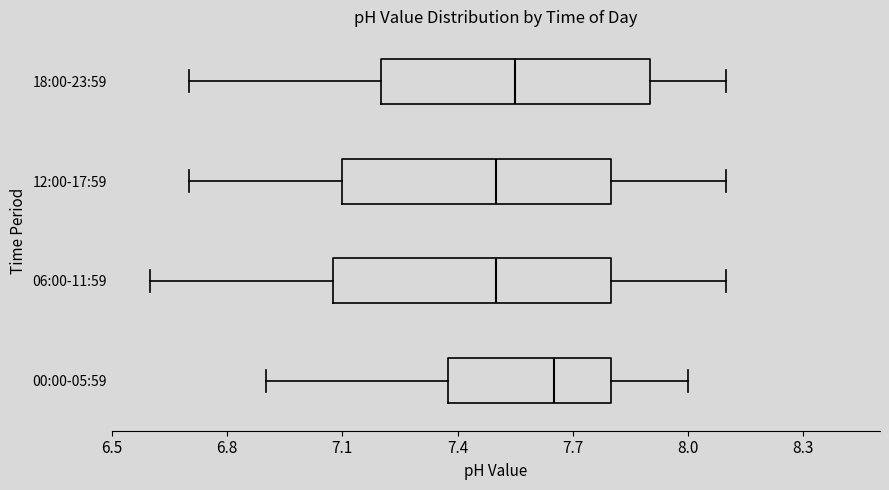

Where does the median line of the box for 00:00-05:59 sit on the x-axis? The values are not printed on the chart, so give them approximately, as read against the axis.

7.65